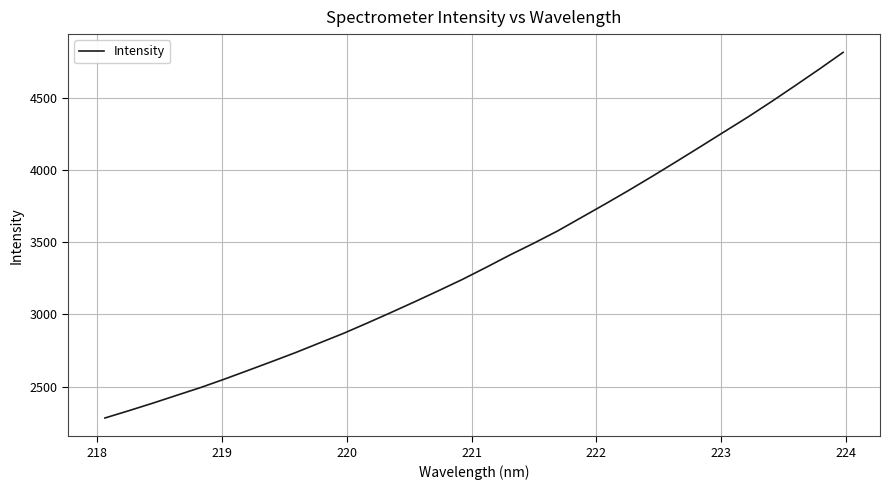

What is the difference between the maximum and minimum values?

2532.3